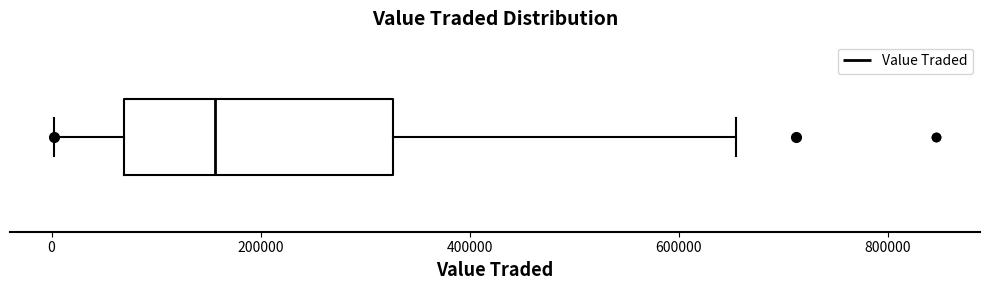

Read this box plot against the x-axis: the position of the median line, the range covered by the box, and the ends of both whiskers. The values are not printed on the chart, so give them approximately, as read against the axis.

median 160000, box 60000 to 320000, whiskers 0 to 660000